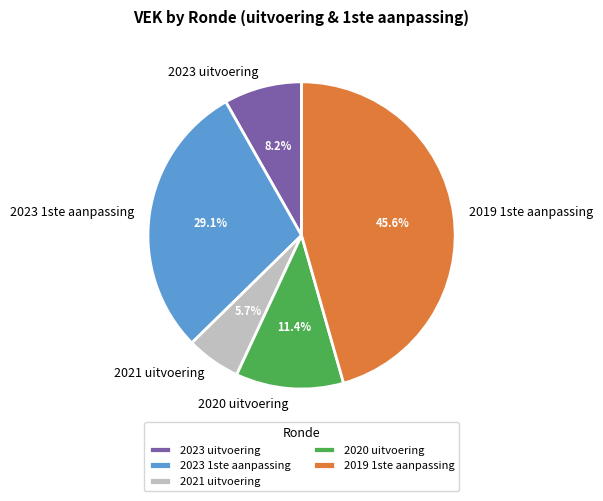

To the nearest percent, what portion does 2021 uitvoering represent?

6%